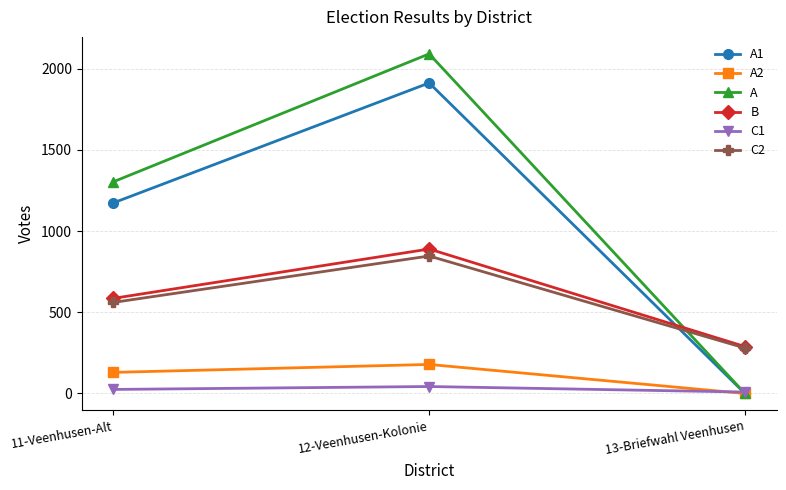

At which category is the sum across all series the highest?

12-Veenhusen-Kolonie